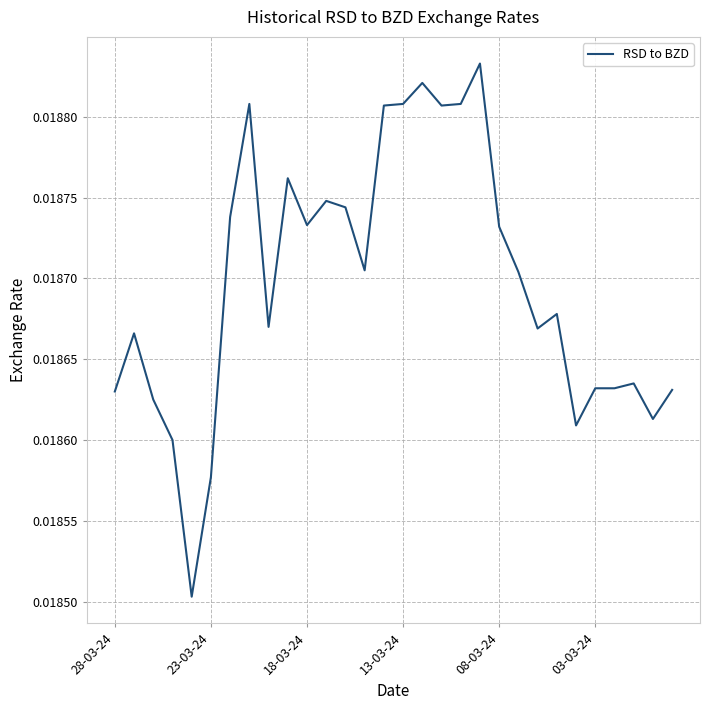

Rank the categories by value from highest to lowest.

19, 16, 7, 15, 18, 14, 17, 9, 11, 12, 6, 10, 20, 13, 21, 23, 8, 22, 23-03-24, 27, 25, 26, 29, 28-03-24, 18-03-24, 28, 24, 13-03-24, 03-03-24, 08-03-24